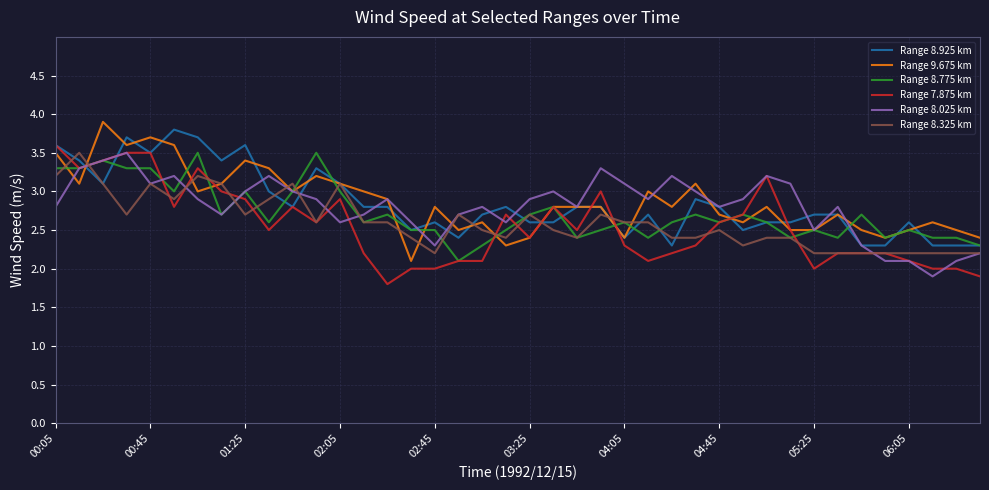

What is the maximum value shown in the chart?

3.9